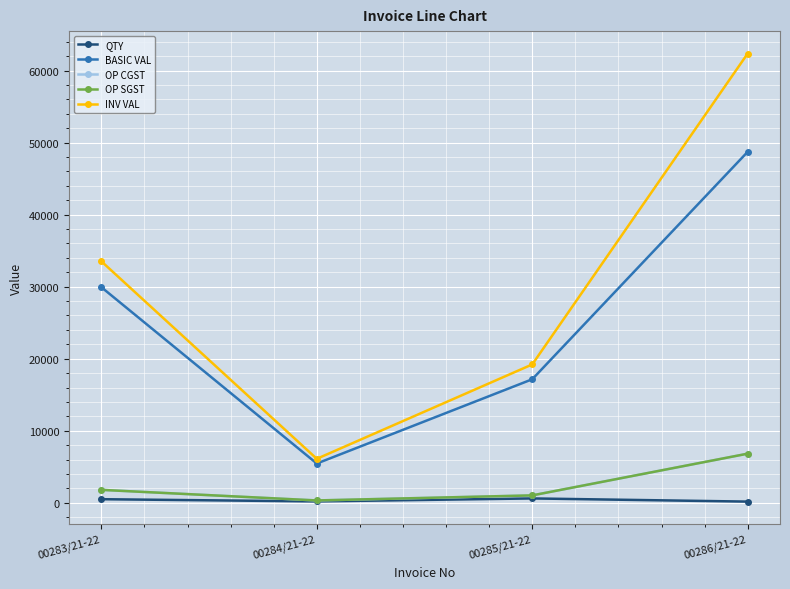

Reading left to right, list all the values displayed in this chart.

QTY: 500.0	193.0	607.0	166.0
BASIC VAL: 29930.0	5452.2	17147.8	48721.0
OP CGST: 1795.8	327.1	1028.9	6820.9
OP SGST: 1795.8	327.1	1028.9	6820.9
INV VAL: 33521.6	6106.5	19205.5	62362.9